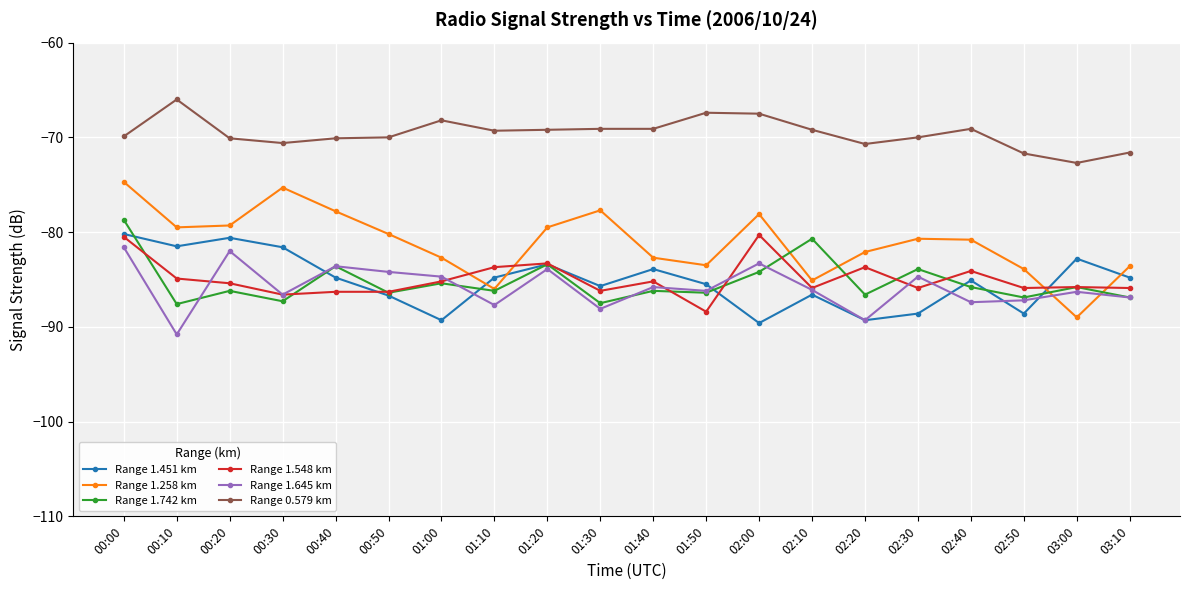

True or false: Range 1.451 km and Range 1.258 km cross at least once.

True